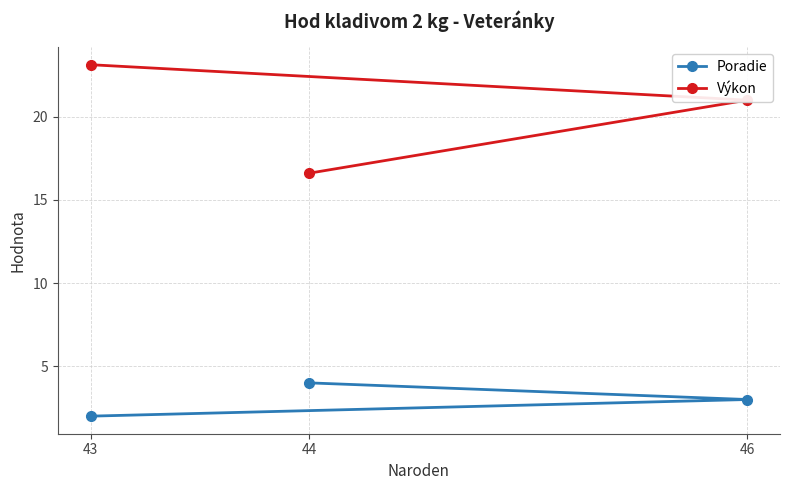

Reading right to left, transcribe all the data shown in this chart.

Poradie: 46=3.0	44=4.0	43=2.0
Výkon: 46=21.0	44=16.6	43=23.1